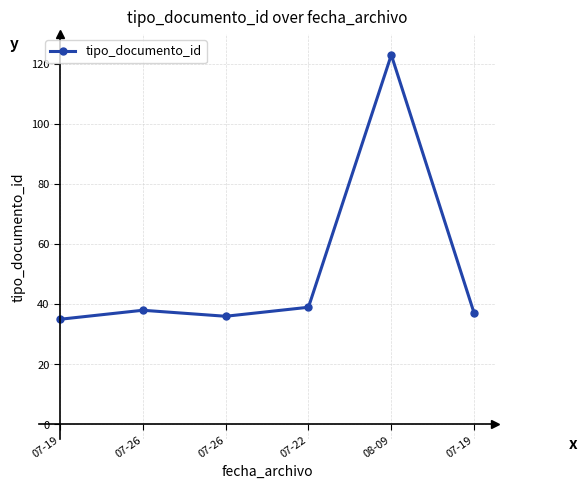

How many lines are shown in the chart?

1